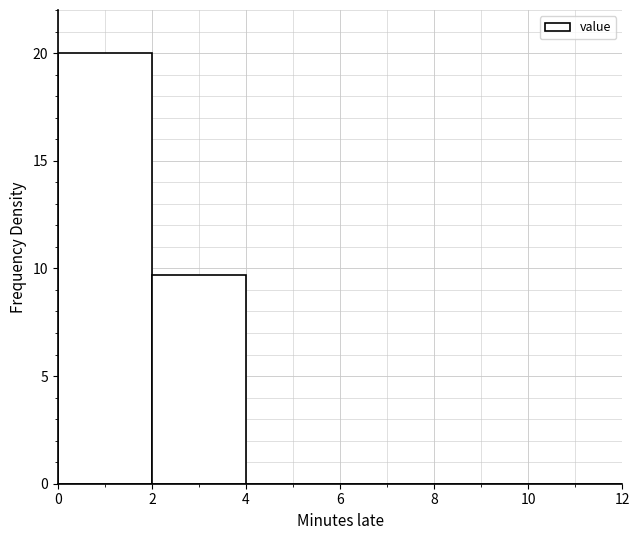

Which range on the x-axis has the tallest bar?

0 to 2